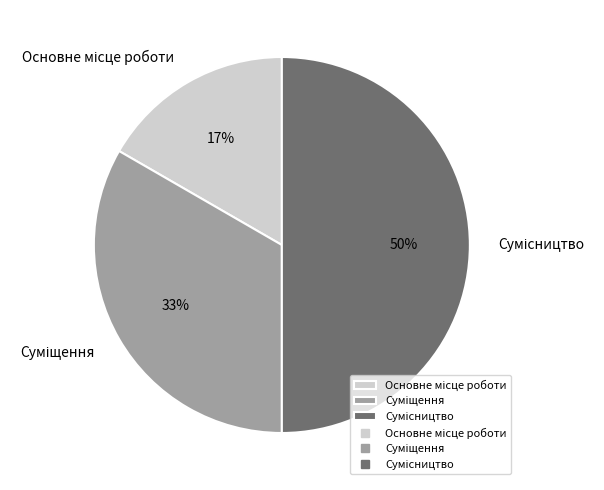

To the nearest percent, what is the average slice percentage?

33%